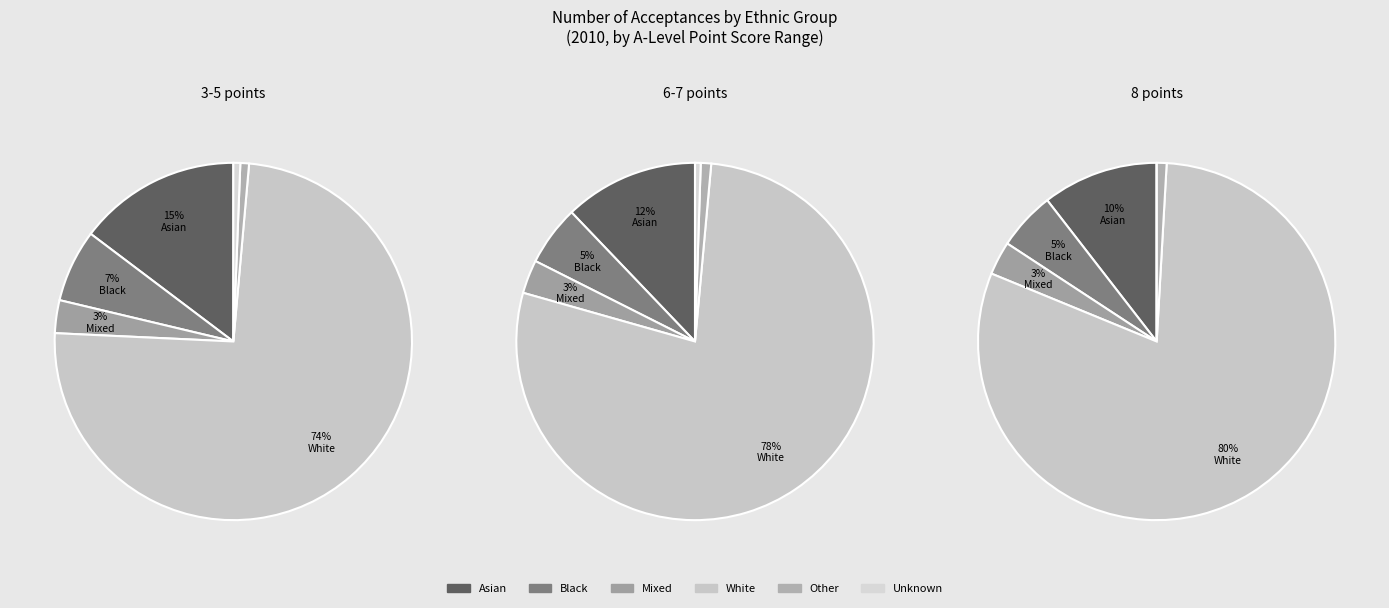

Count the number of slices in the pie.

6